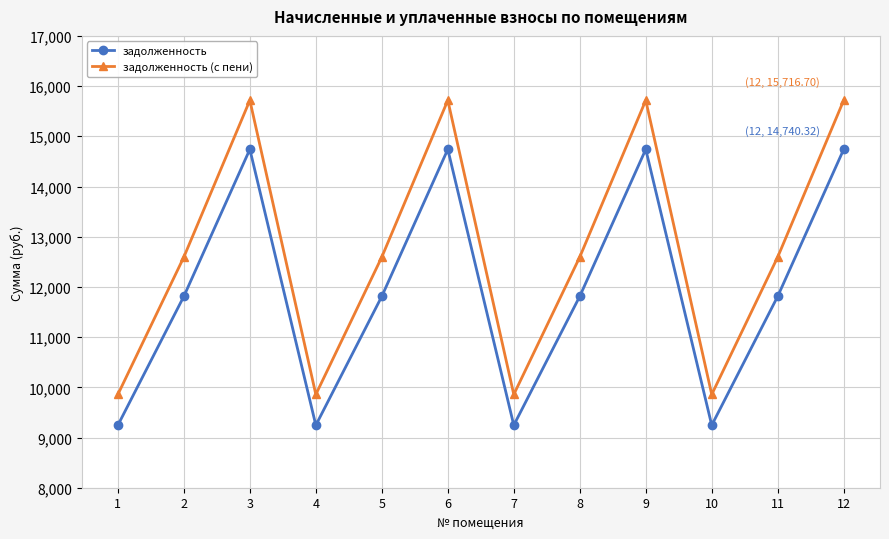

What is the value of the задолженность (с пени) point at the 10th from the left?

9857.2